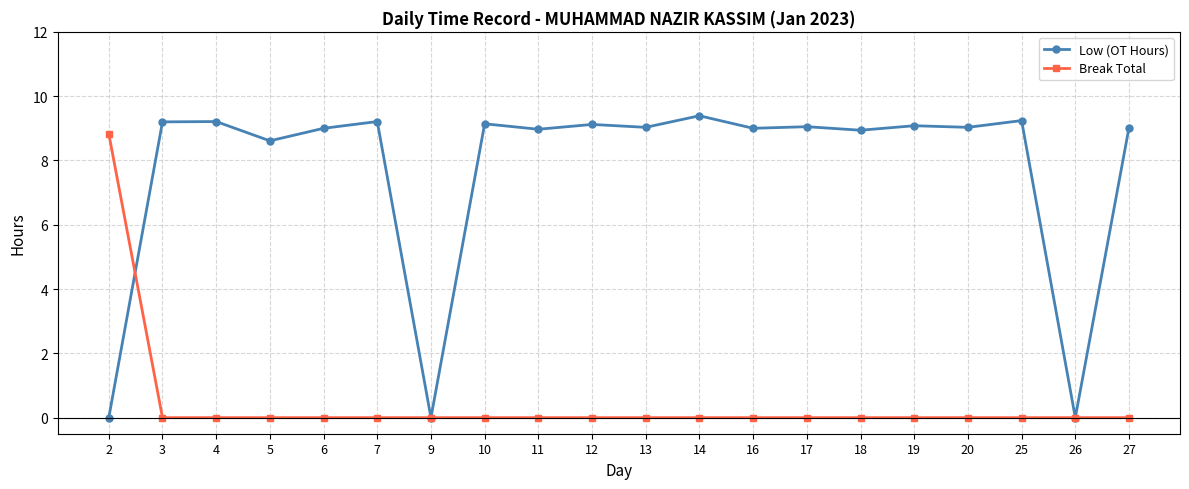

What is the highest value of the Break Total series?

8.8